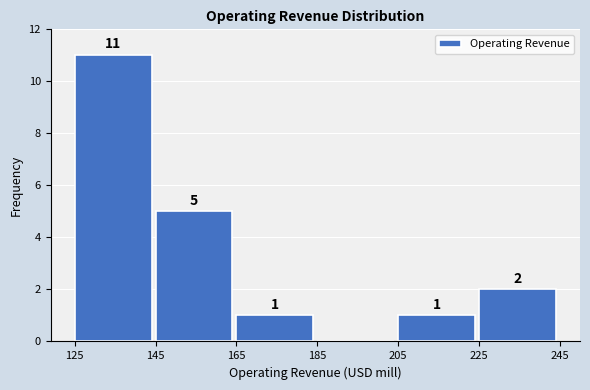

Over which range of the x-axis is the bar tallest?

125 to 145